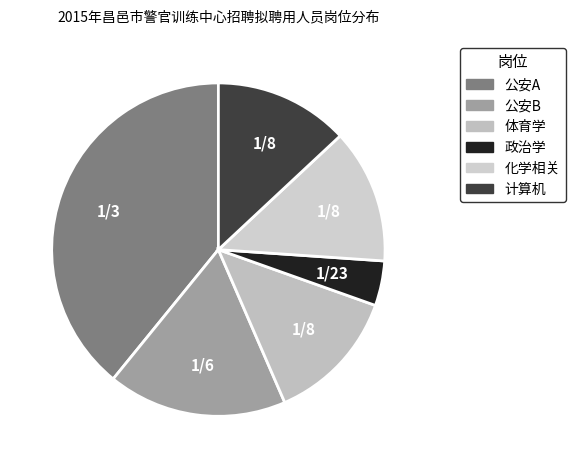

Do 公安B and 化学相关 together represent more than half of the pie?

No